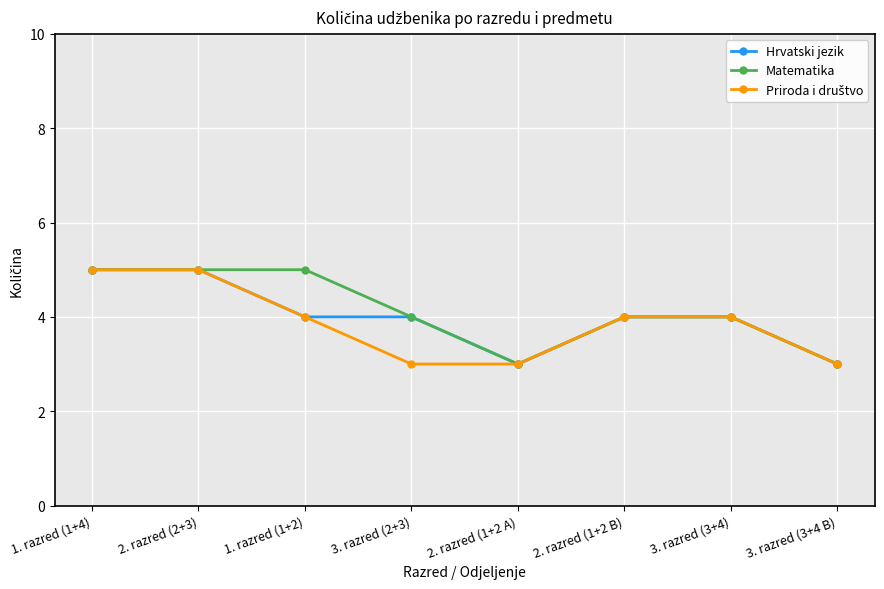

What is the total value across all series at 2. razred (1+2 B)?

12